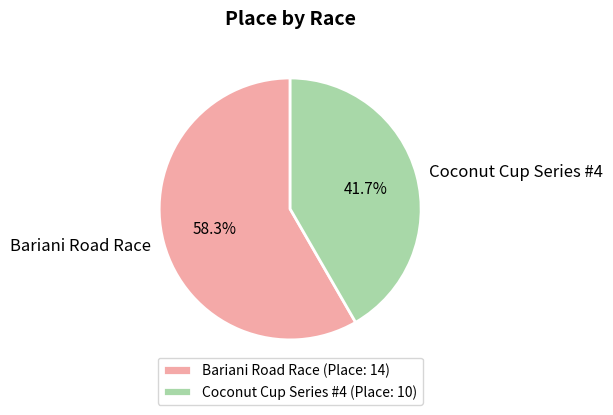

To the nearest percent, what is the combined percentage of Coconut Cup Series #4 and Bariani Road Race?

100%